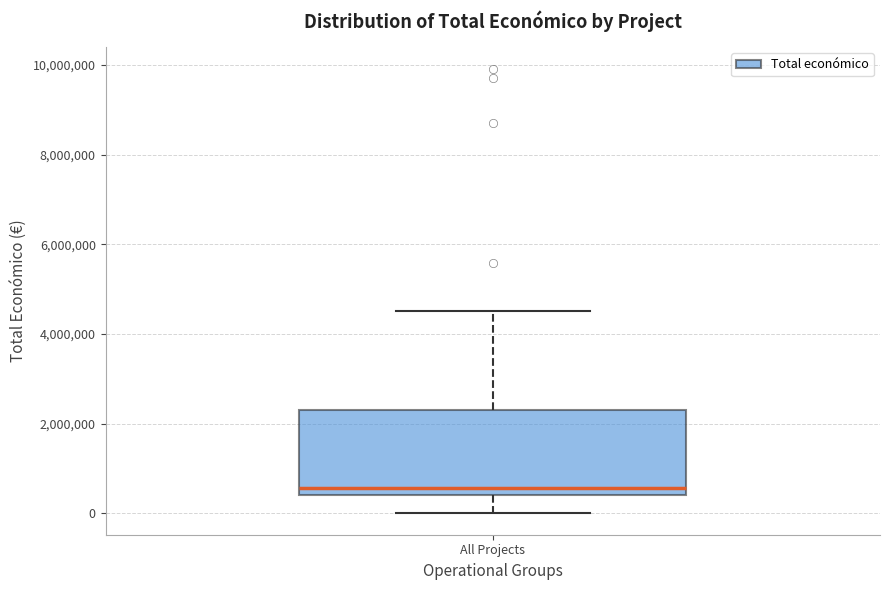

Transcribe this box plot: give where the median line is, the range the box spans, and where the two whiskers end, as read against the y-axis. The values are not printed on the chart, so give them approximately, as read against the axis.

median 600000, box 400000 to 2200000, whiskers 0 to 4600000